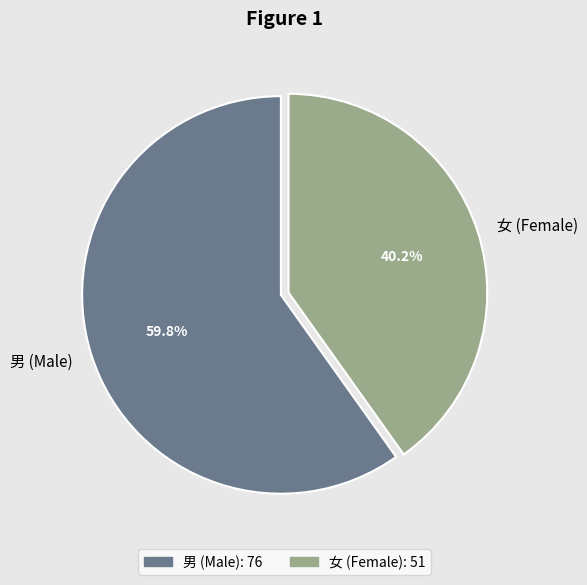

Rank the categories by value from lowest to highest.

女 (Female), 男 (Male)